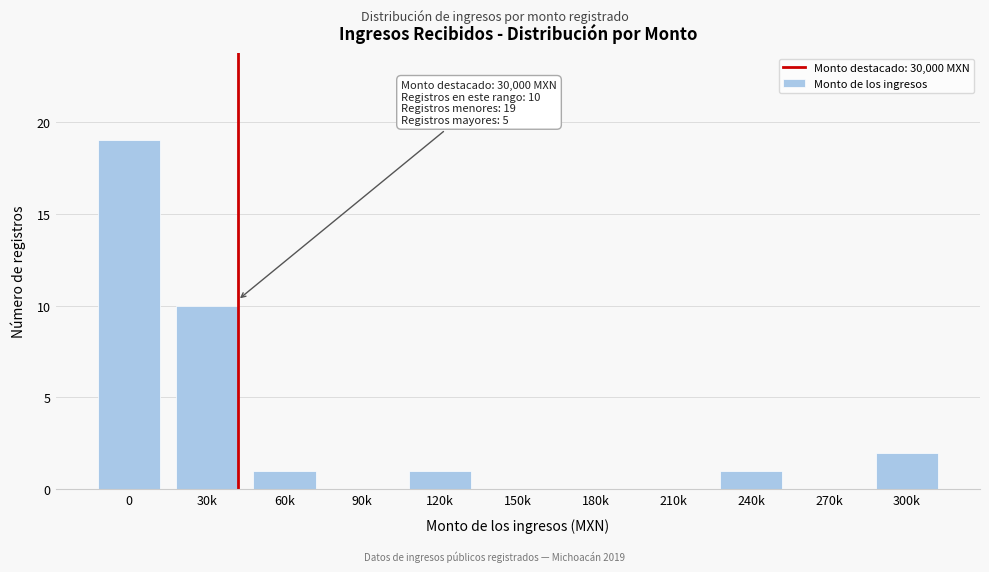

Reading left to right, transcribe all the data shown in this chart.

0=19	30k=10	60k=1	90k=0	120k=1	150k=0	180k=0	210k=0	240k=1	270k=0	300k=2